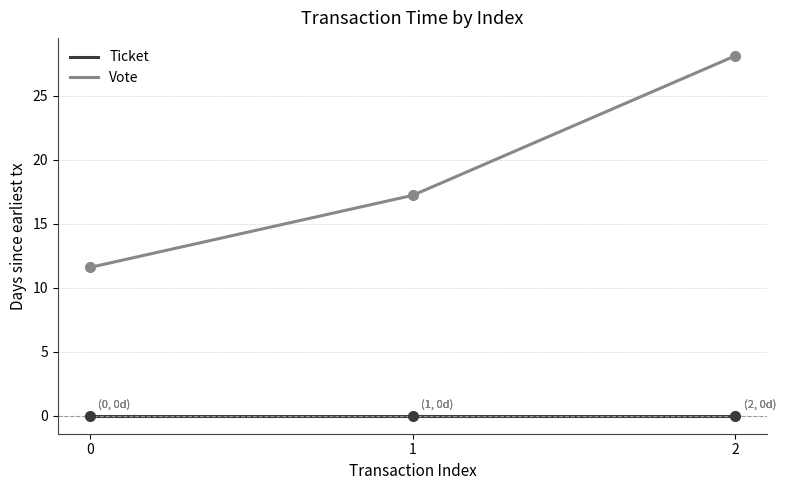

What is the average value?

19.0